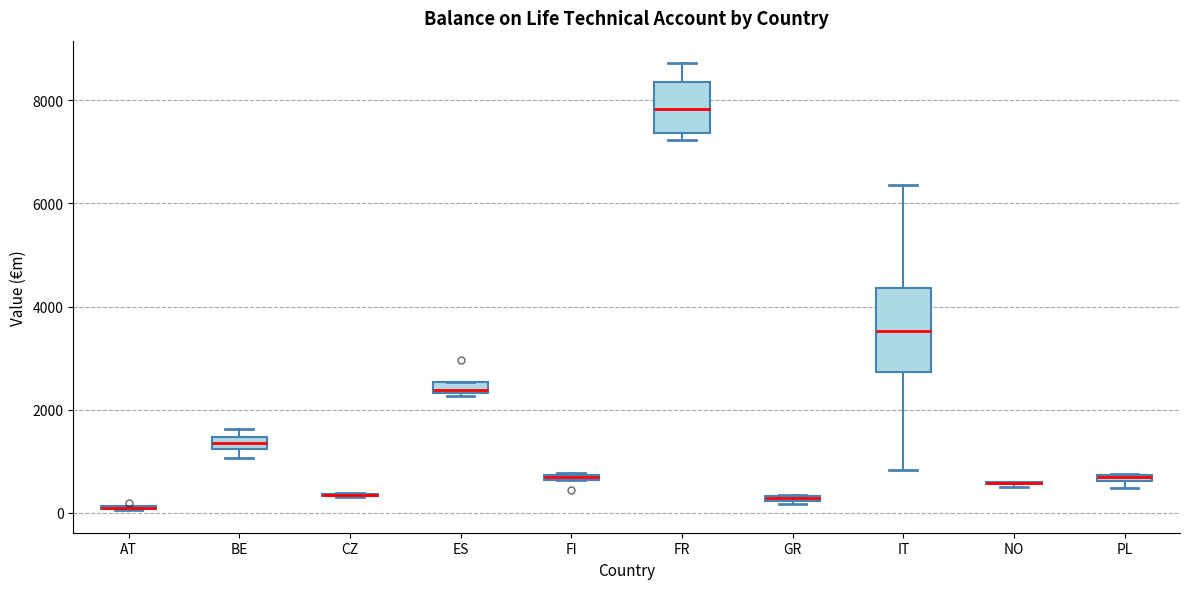

Comparing the boxes themselves (not the whiskers), which one is the tallest?

IT